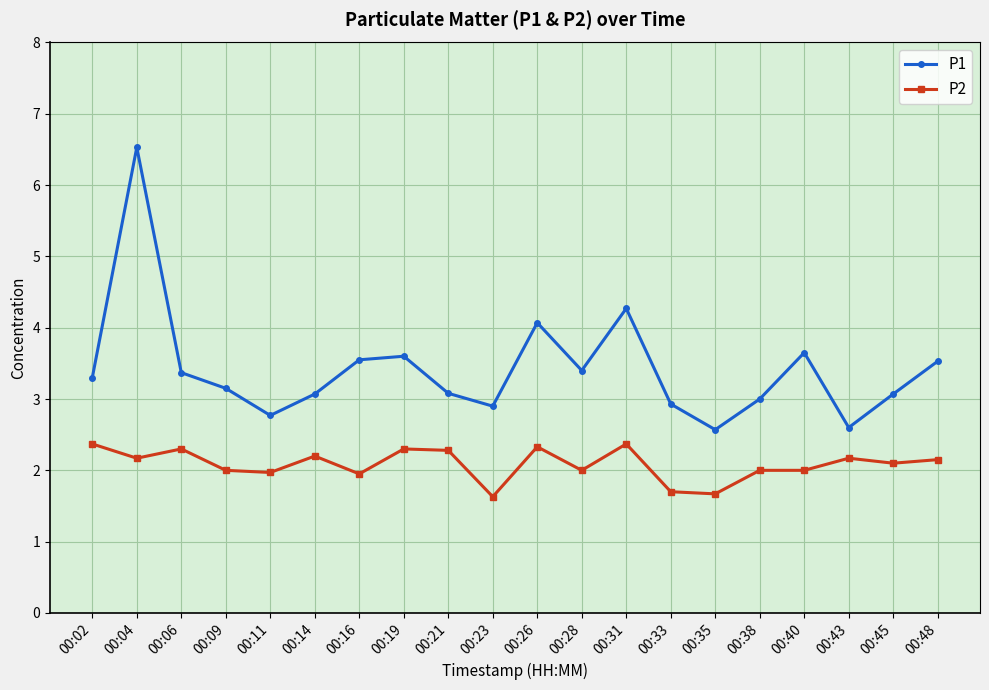

Which label corresponds to the largest value in the chart?

00:04